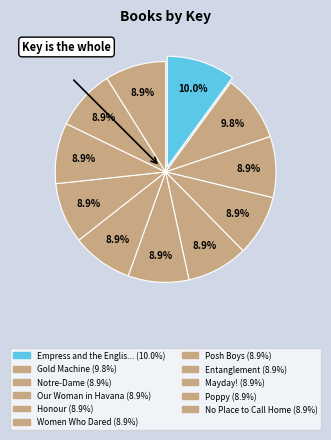

Which category has the smallest portion of the pie?

Entanglement